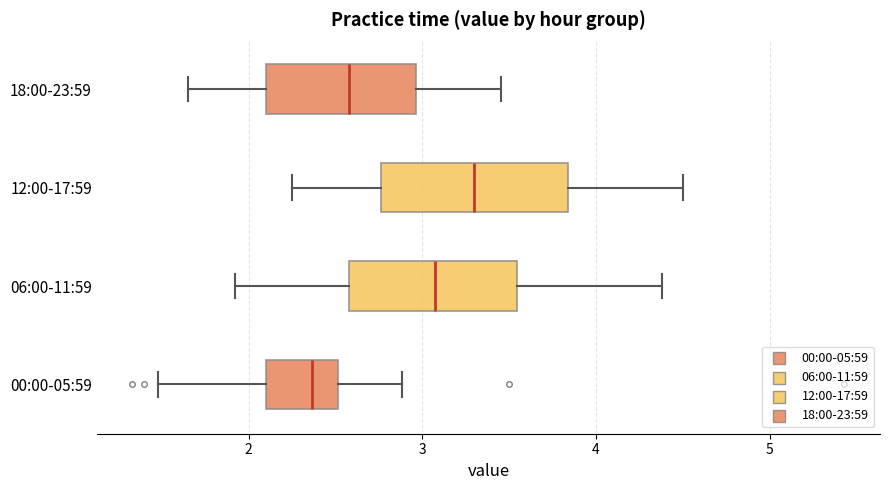

Reading bottom to top, read every box against the x-axis: the position of its median line, the range the box covers, and the ends of its whiskers. The values are not printed on the chart, so give them approximately, as read against the axis.

00:00-05:59: median 2.4, box 2.1 to 2.5, whiskers 1.5 to 2.9
06:00-11:59: median 3.1, box 2.6 to 3.5, whiskers 1.9 to 4.4
12:00-17:59: median 3.3, box 2.8 to 3.8, whiskers 2.3 to 4.5
18:00-23:59: median 2.6, box 2.1 to 3.0, whiskers 1.7 to 3.5